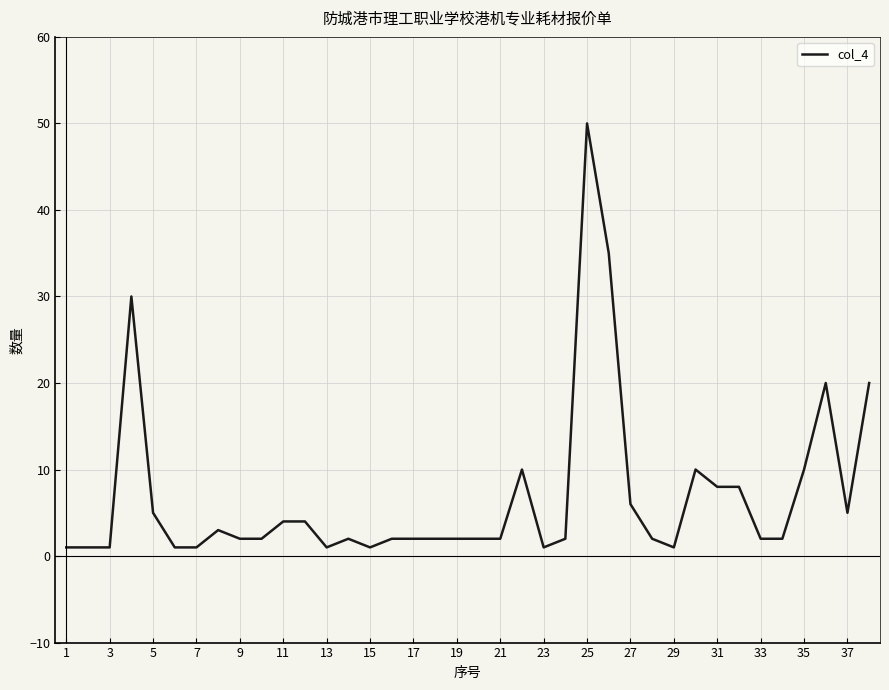

What is the greatest value displayed?

50